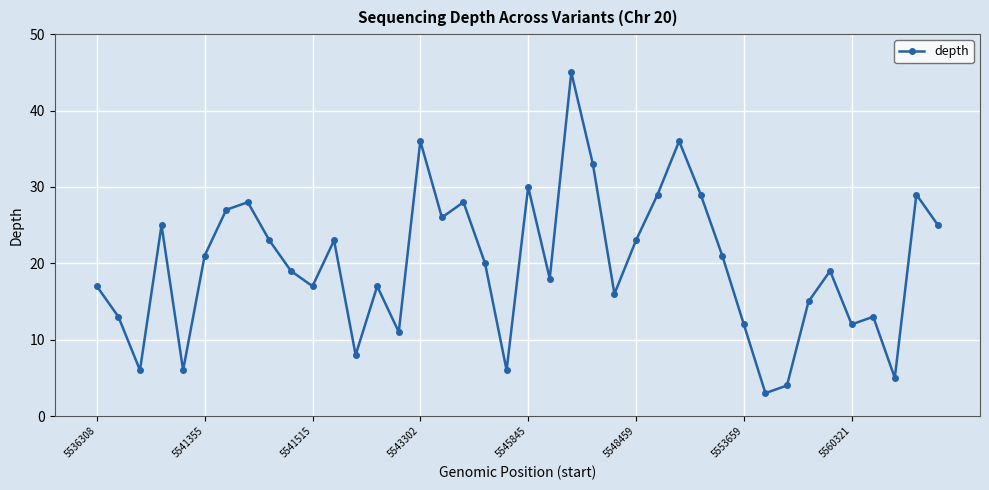

What is the greatest value displayed?

45